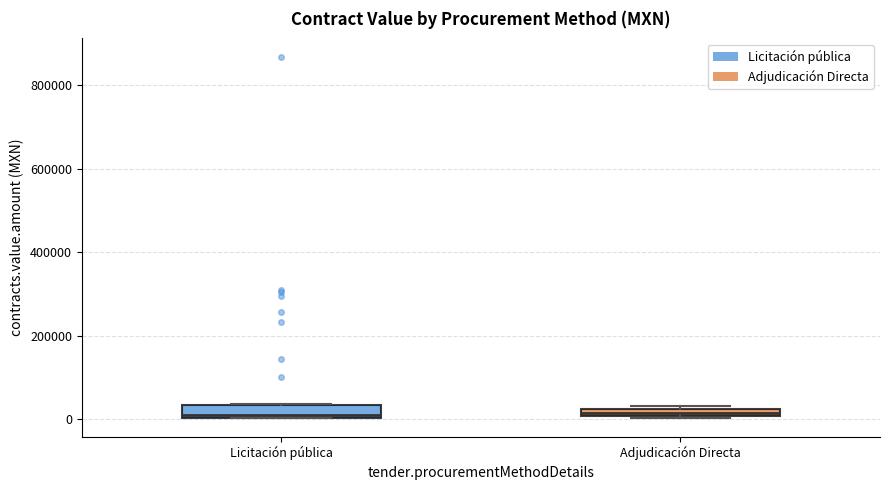

Where is the upper edge of the box for Licitación pública on the y-axis? The values are not printed on the chart, so give them approximately, as read against the axis.

40000